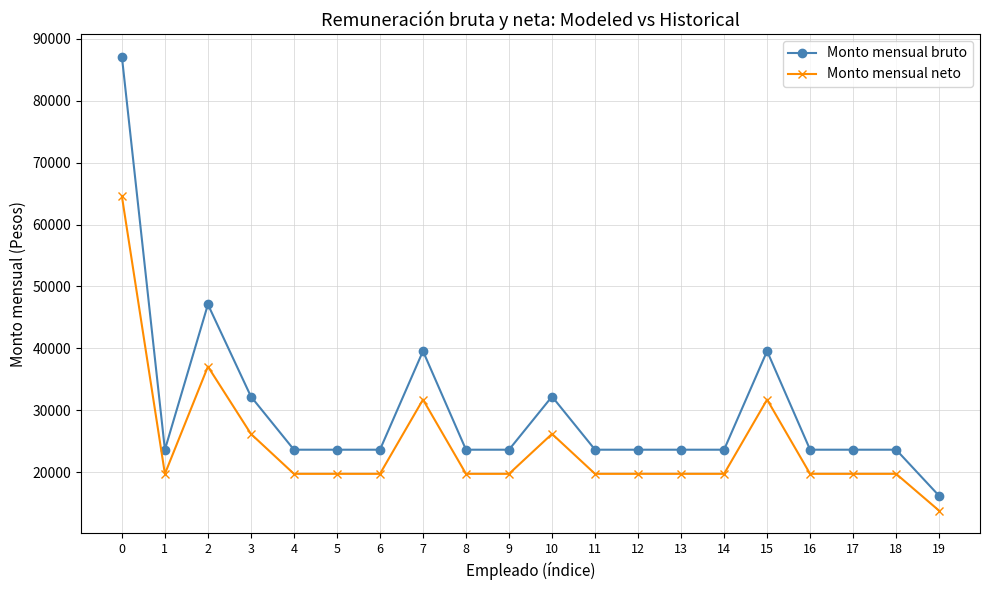

True or false: Monto mensual bruto has more than 0 interior local peaks.

True